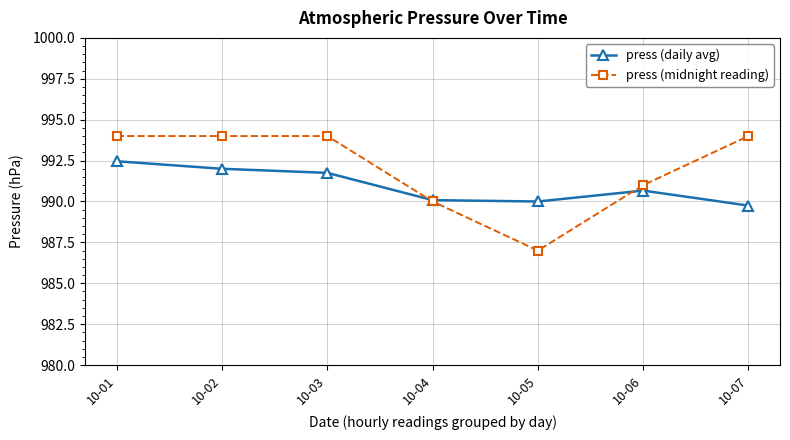

Reading left to right, what are all the values shown in this chart?

press (daily avg): 10-01=992.5	10-02=992.0	10-03=991.8	10-04=990.1	10-05=990.0	10-06=990.7	10-07=989.8
press (midnight reading): 10-01=994.0	10-02=994.0	10-03=994.0	10-04=990.0	10-05=987.0	10-06=991.0	10-07=994.0